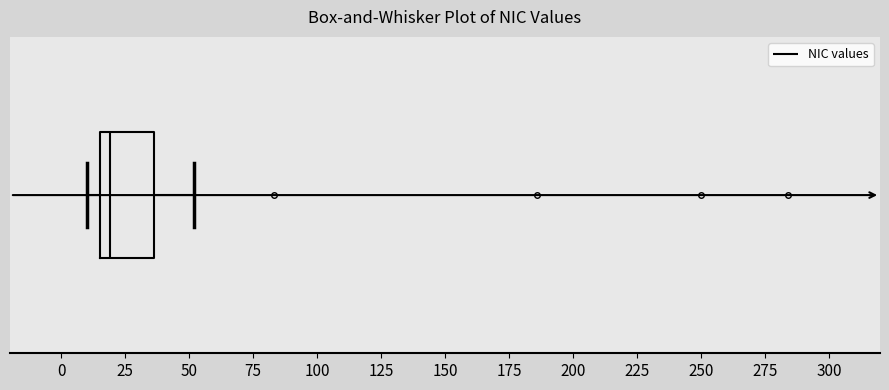

Where does the right whisker of the box end on the x-axis? The values are not printed on the chart, so give them approximately, as read against the axis.

50